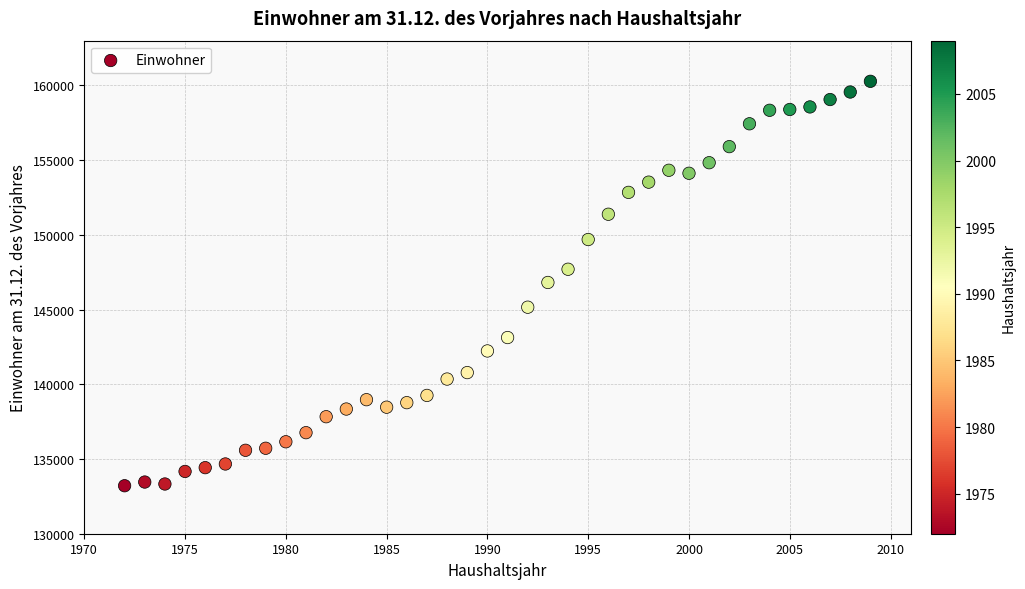

What is the range of Y values (max minus min)?

27067